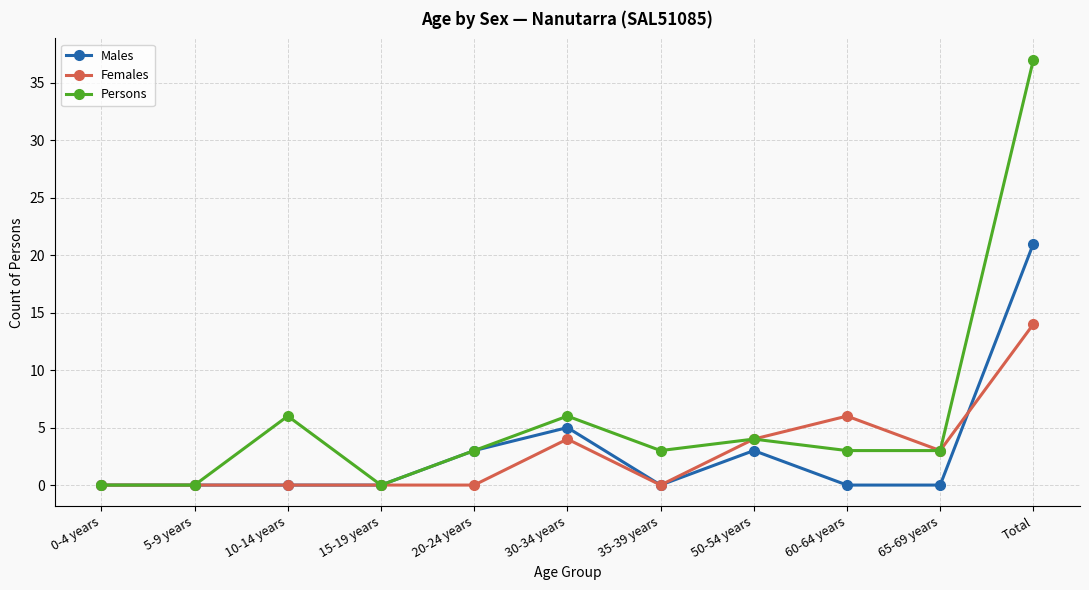

At which label does Males reach its peak?

Total